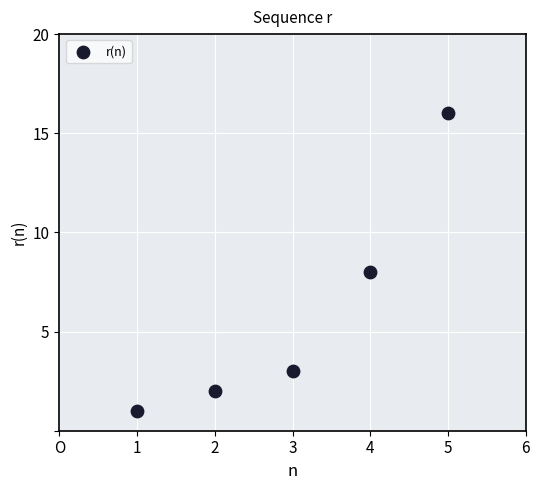

What is the range of X values (max minus min)?

4